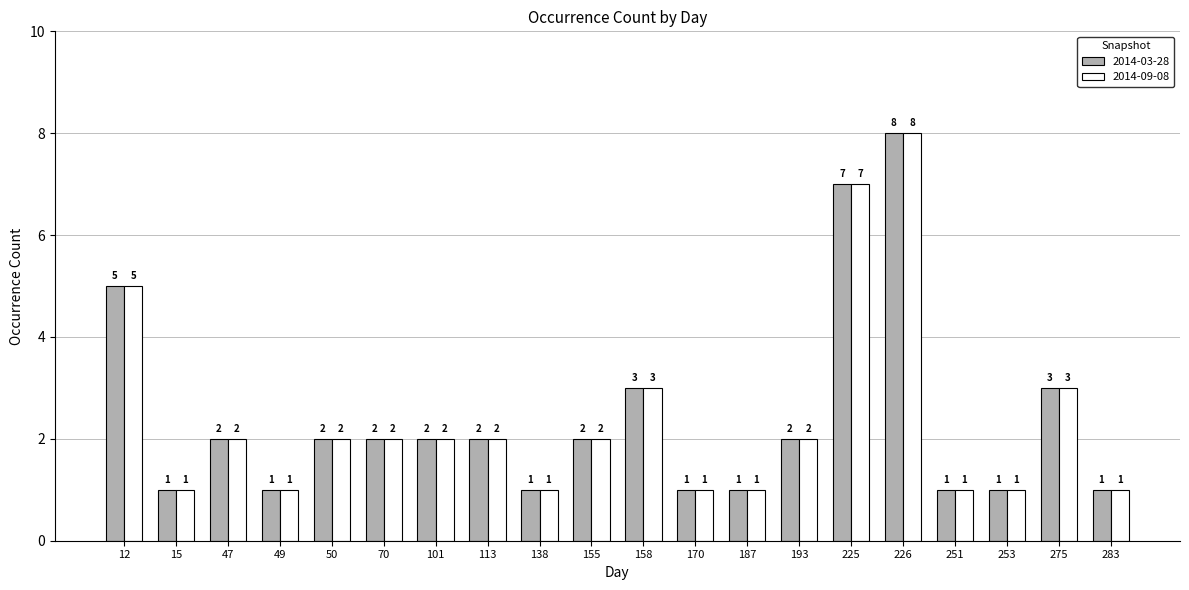

How many bars are there in total?

40